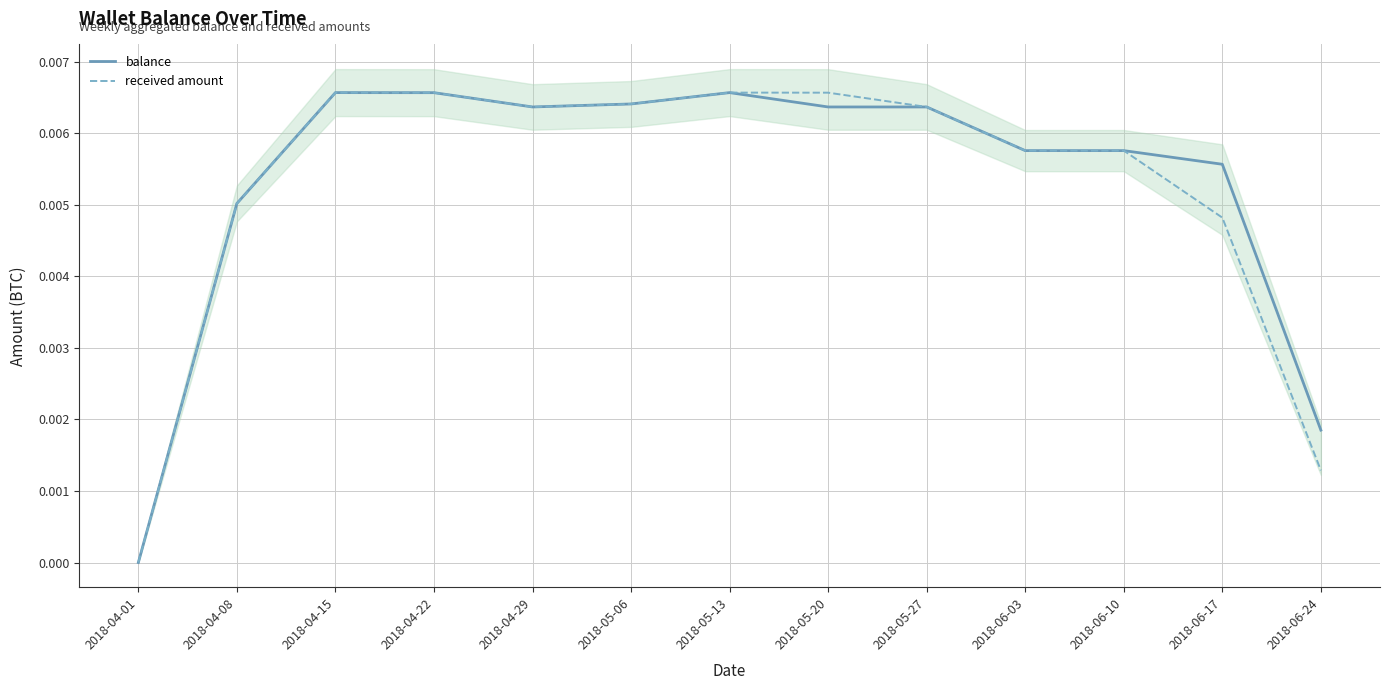

Which series has the widest spread of values?

balance